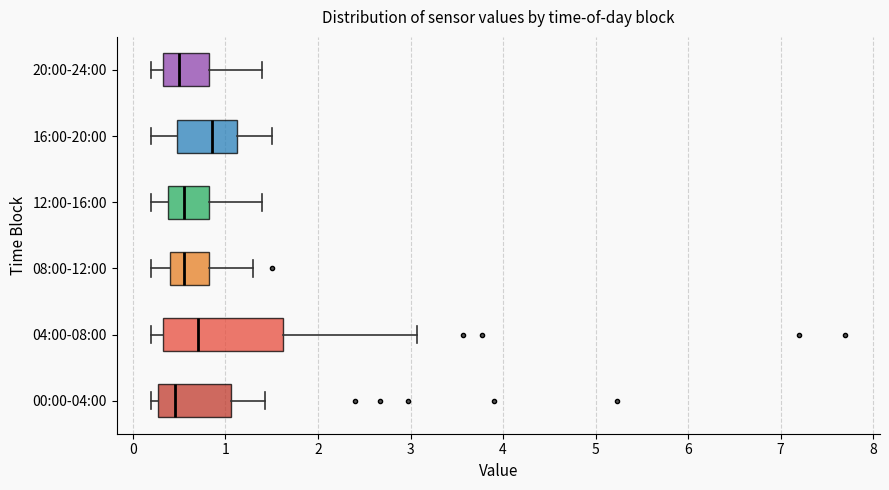

Where is the left edge of the box for 20:00-24:00 on the x-axis? The values are not printed on the chart, so give them approximately, as read against the axis.

0.3